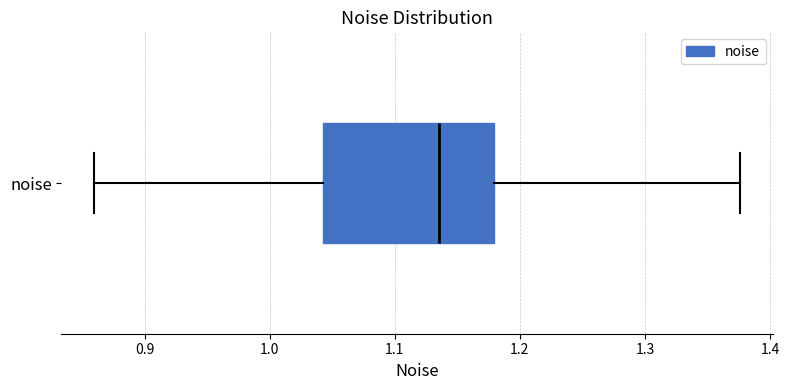

Where does the right whisker of the box for noise end on the x-axis? The values are not printed on the chart, so give them approximately, as read against the axis.

1.38